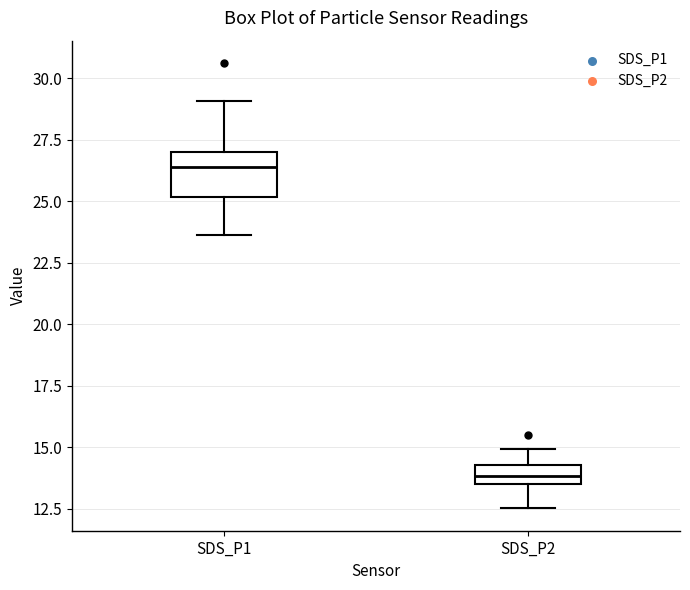

Which box has the lowest median line?

SDS_P2